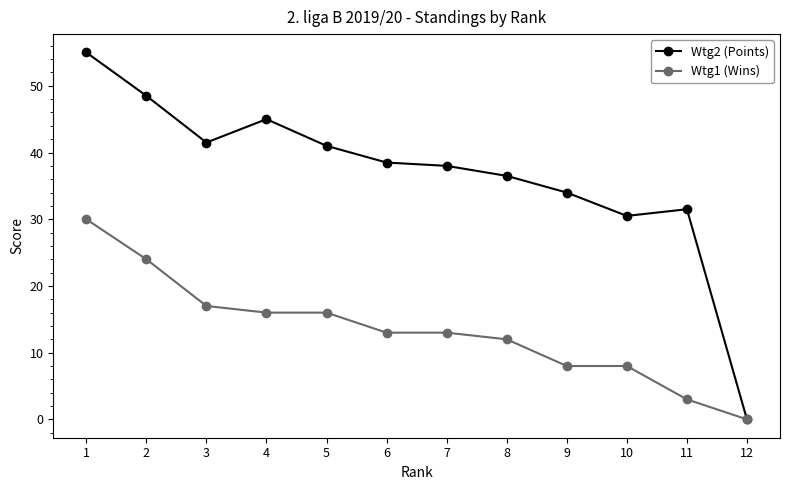

How many lines are shown in the chart?

2